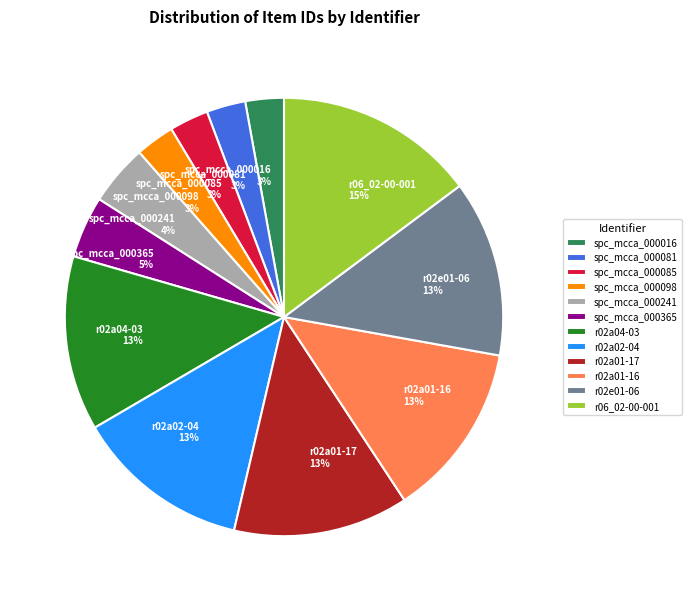

How many slices are in this pie chart?

12